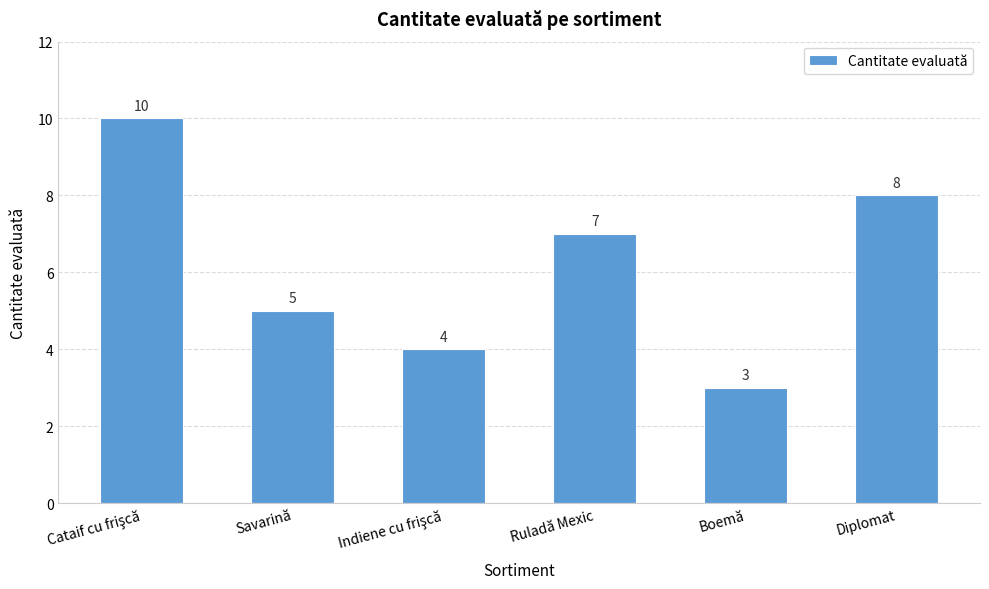

What is the difference between the second highest and second lowest values?

4